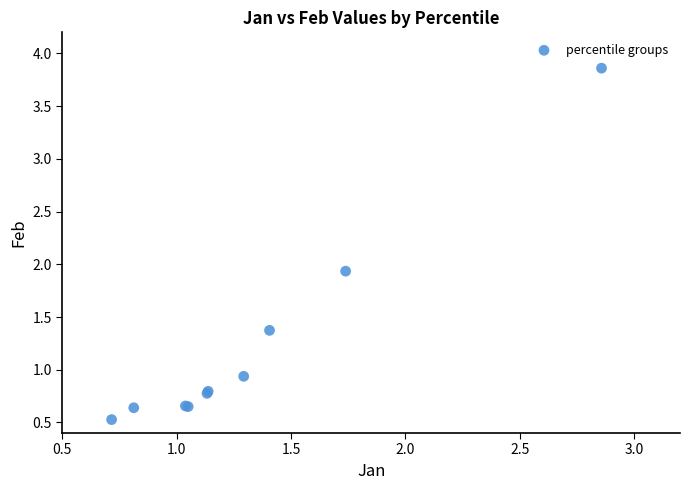

What Y value in the scatter plot is closest to 2?

1.9